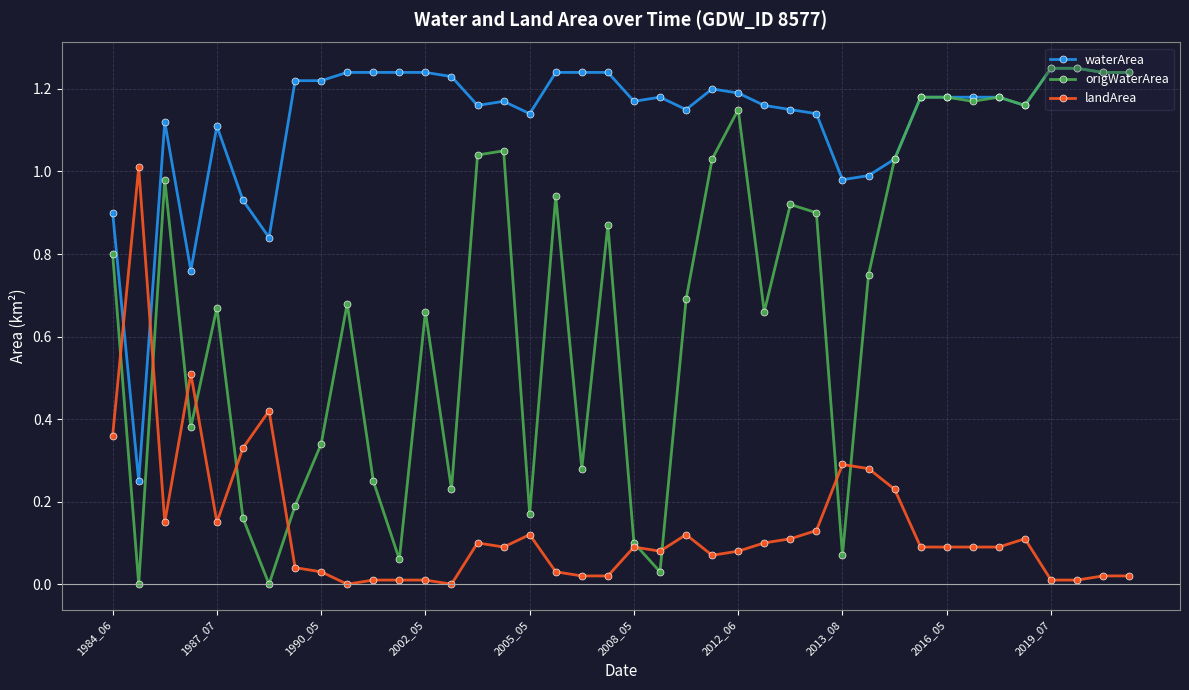

Which series has the widest spread of values?

origWaterArea